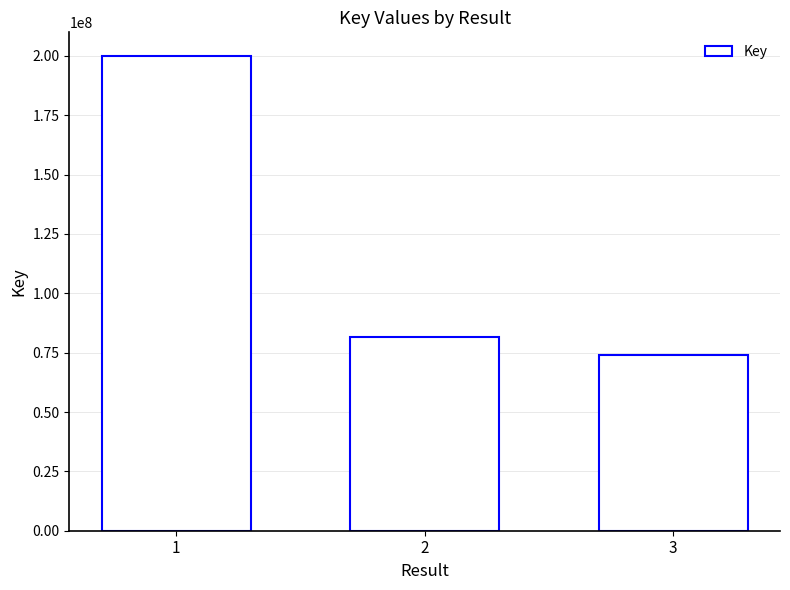

Count the number of categories in the chart.

3